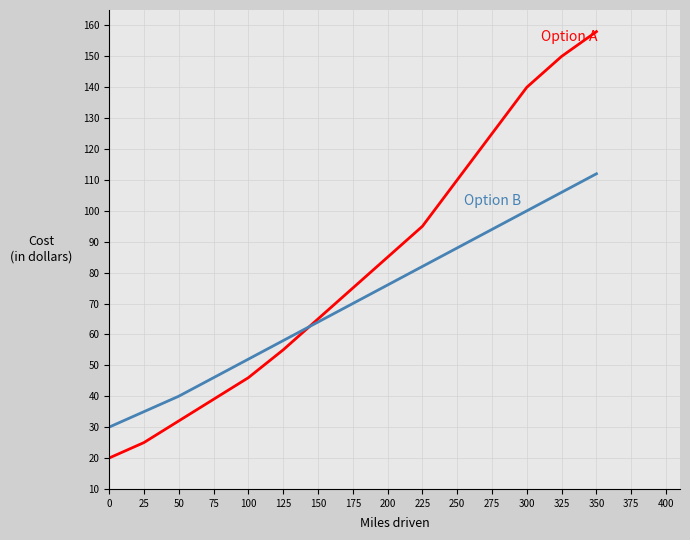

What is the smallest value displayed?

20